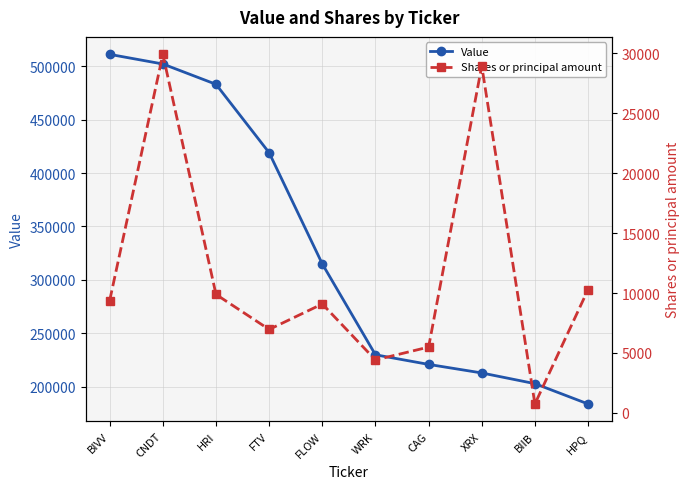

What is the difference between the highest and lowest values at WRK?

225583